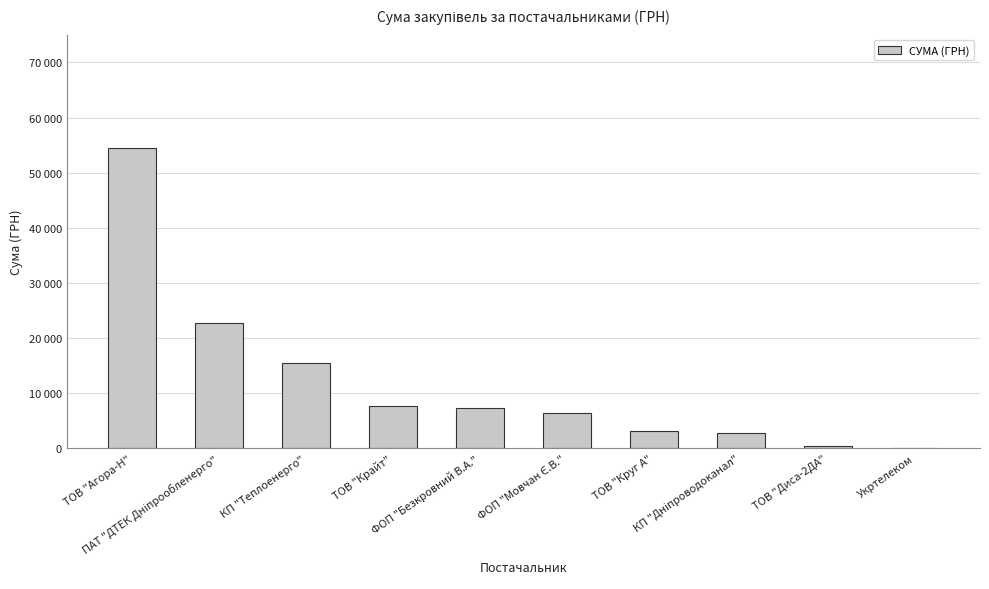

Reading left to right, transcribe all the data shown in this chart.

54485.6	22733.0	15570.0	7757.3	7274.4	6510.9	3213.0	2712.0	450.0	148.0